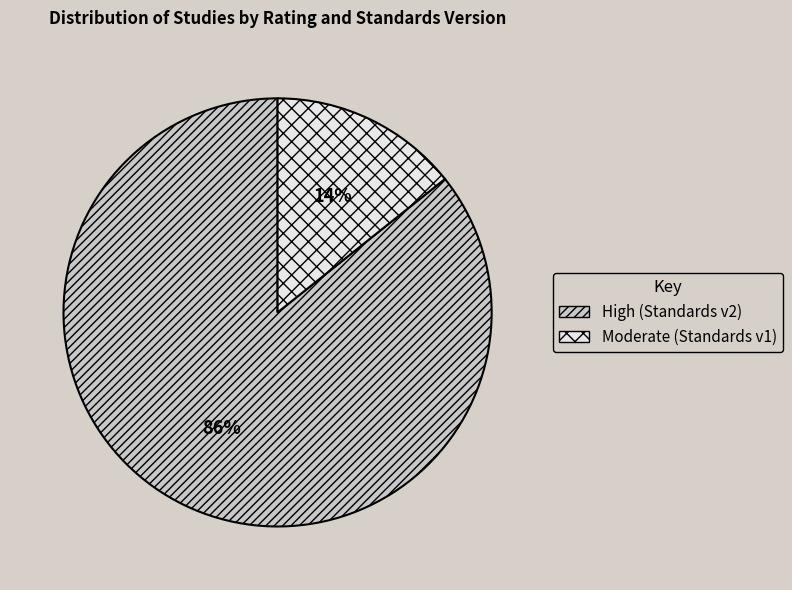

Rank the categories by value from lowest to highest.

Moderate (Standards v1), High (Standards v2)